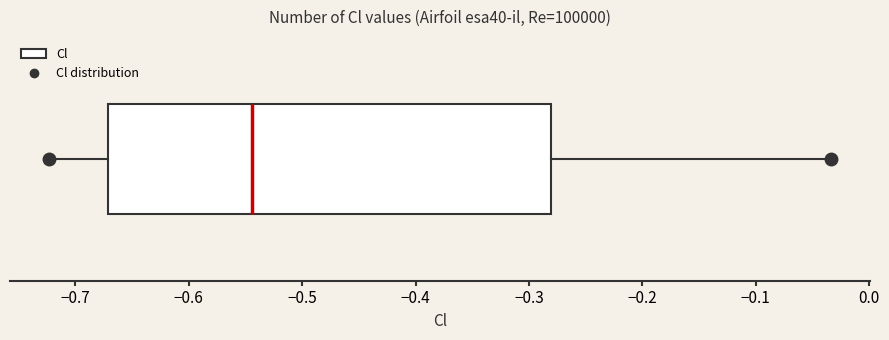

Transcribe this box plot: give where the median line is, the range the box spans, and where the two whiskers end, as read against the x-axis. The values are not printed on the chart, so give them approximately, as read against the axis.

median -0.54, box -0.67 to -0.28, whiskers -0.72 to -0.03